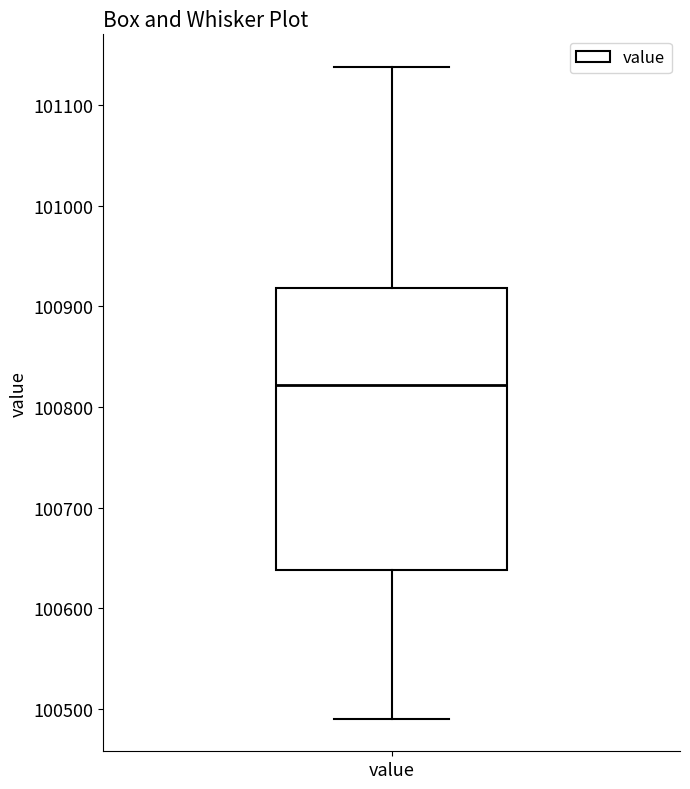

Transcribe this box plot: give where the median line is, the range the box spans, and where the two whiskers end, as read against the y-axis. The values are not printed on the chart, so give them approximately, as read against the axis.

median 100820, box 100640 to 100920, whiskers 100490 to 101140